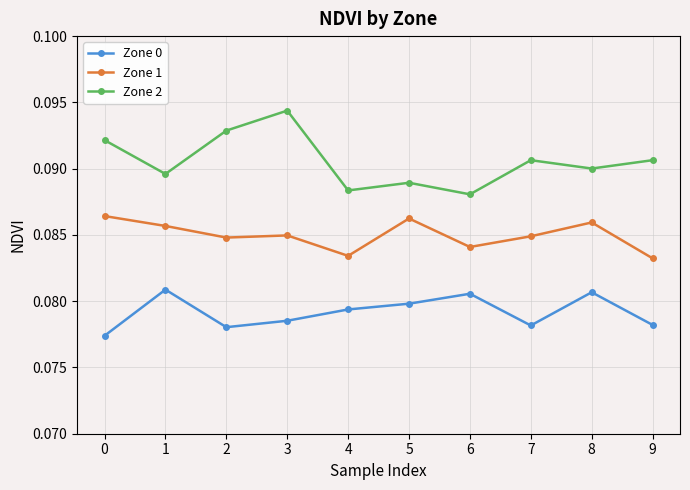

Where is the first local minimum for Zone 2?

1